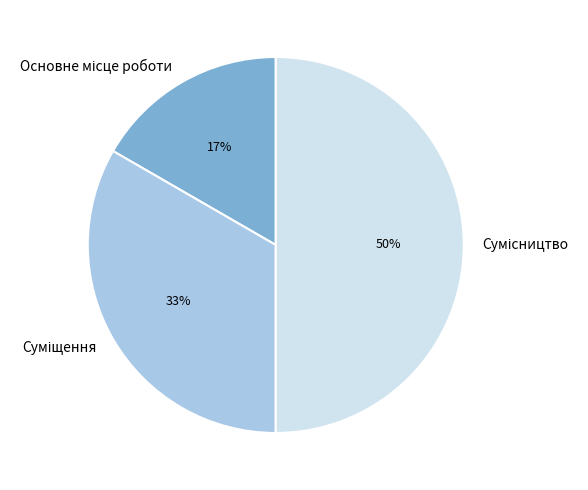

To the nearest percent, what is the difference between the largest and smallest slice percentages?

33%